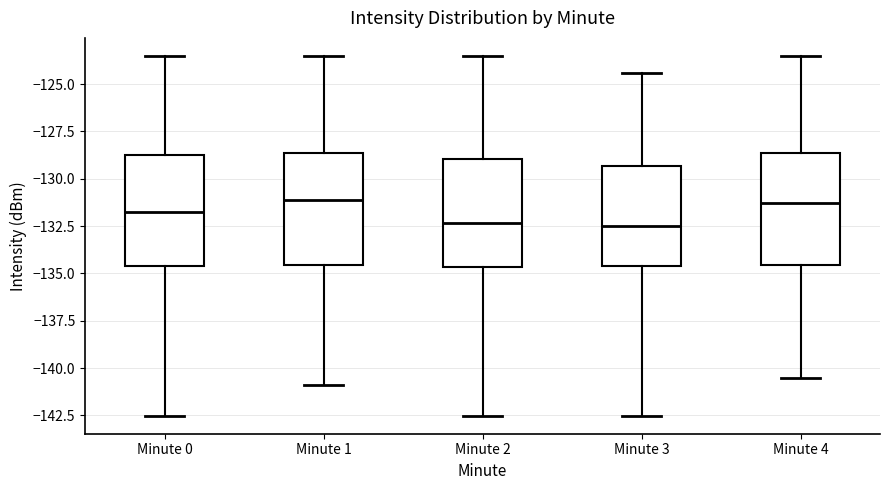

Where is the lower edge of the box for Minute 2 on the y-axis? The values are not printed on the chart, so give them approximately, as read against the axis.

-134.5